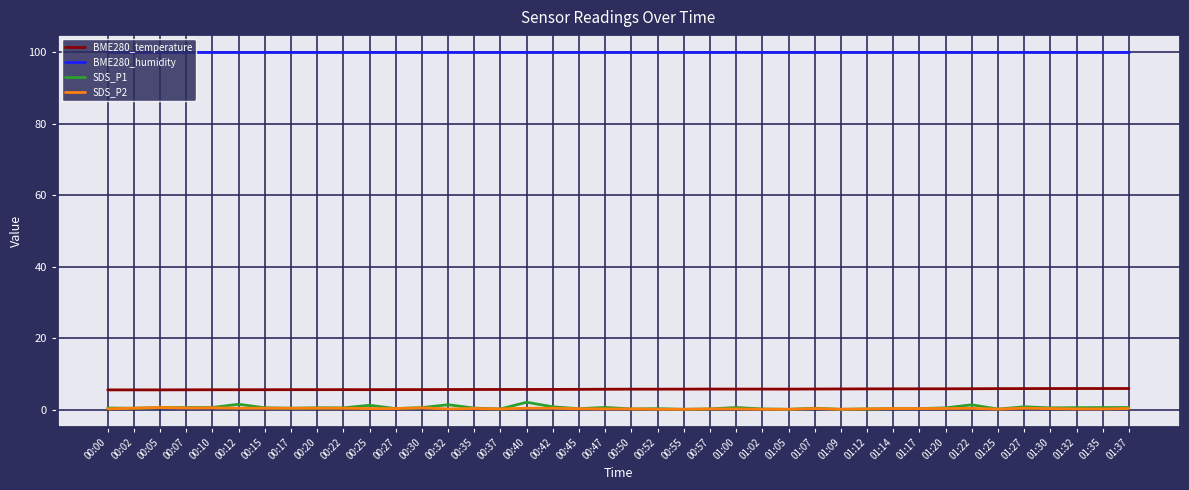

What is the lowest value of the BME280_temperature series?

5.6